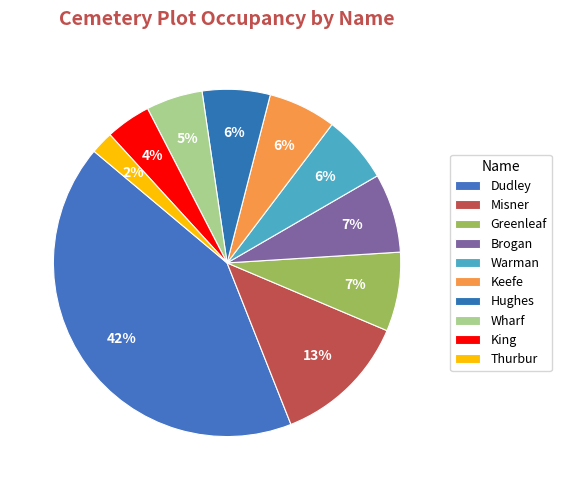

To the nearest percent, what is the average slice percentage?

10%